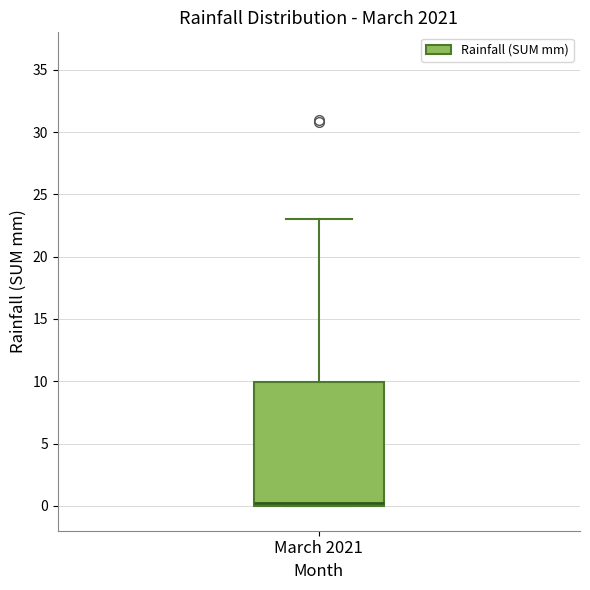

Transcribe this box plot: give where the median line is, the range the box spans, and where the two whiskers end, as read against the y-axis. The values are not printed on the chart, so give them approximately, as read against the axis.

median 0 (just above the box's lower edge), box 0 to 10, whiskers 0 to 23